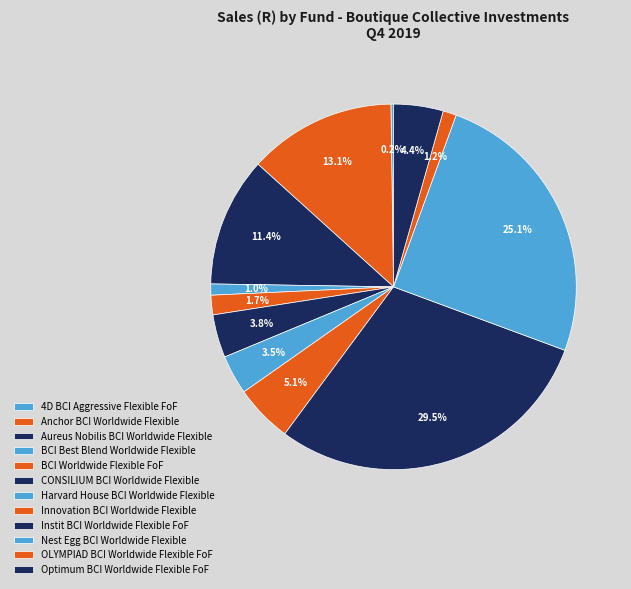

What percentage is NOT represented by BCI Best Blend Worldwide Flexible?

99.0%